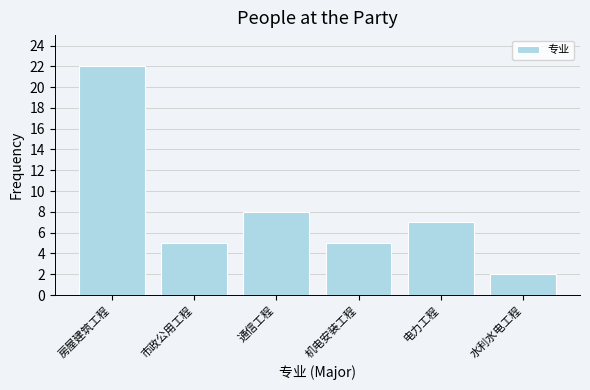

Reading left to right, extract all data points from this chart.

22	5	8	5	7	2